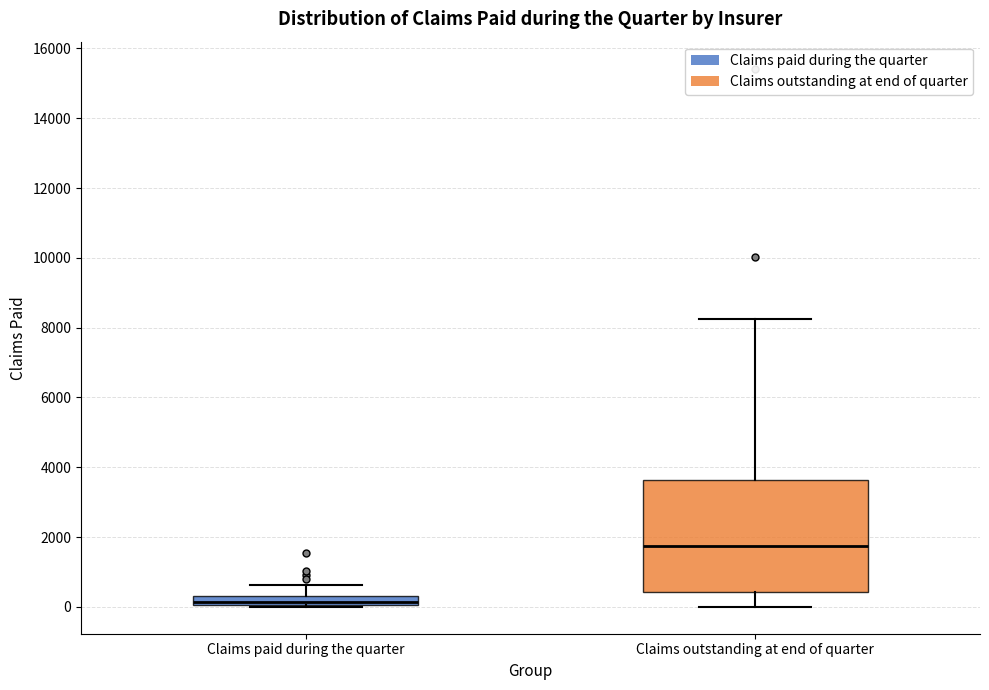

Where is the upper edge of the box for Claims paid during the quarter on the y-axis? The values are not printed on the chart, so give them approximately, as read against the axis.

400